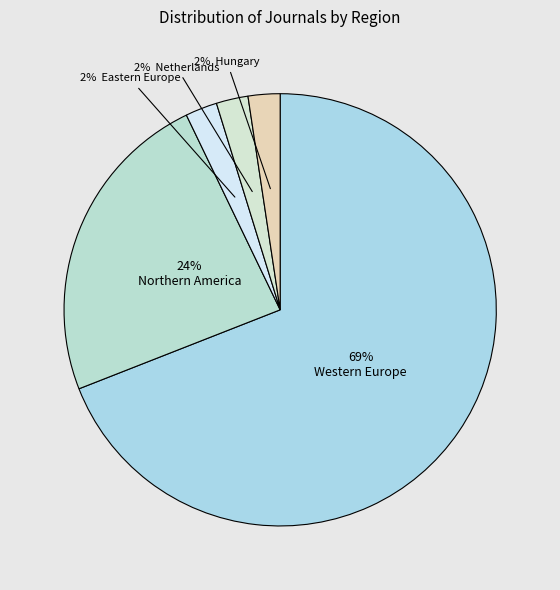

How many segments does this pie chart have?

5